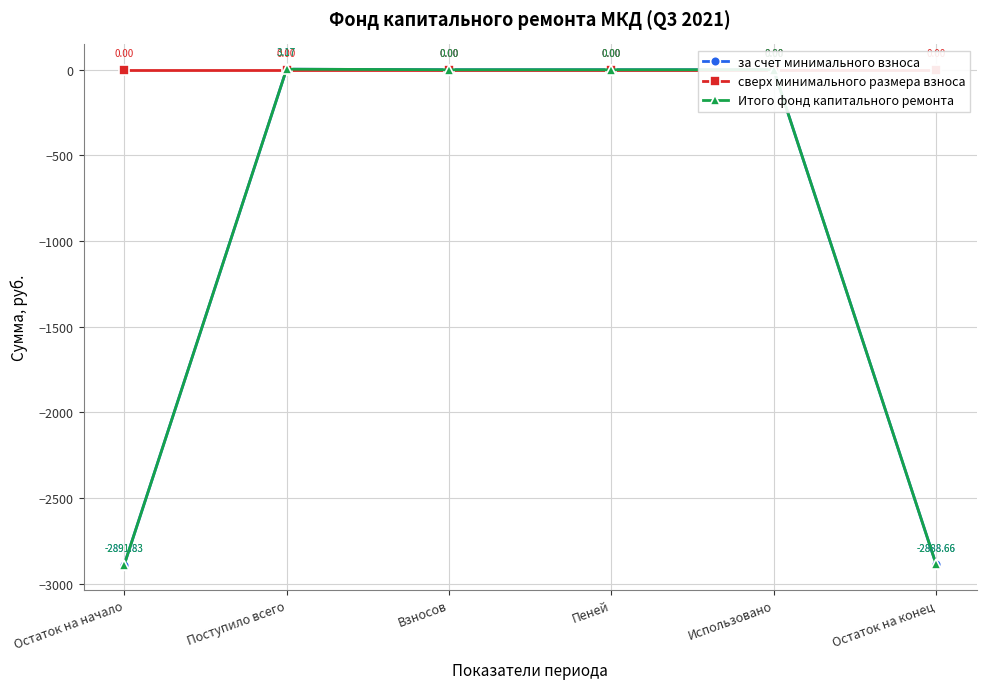

True or false: Итого фонд капитального ремонта has a value of -1051.3 at Использовано.

False